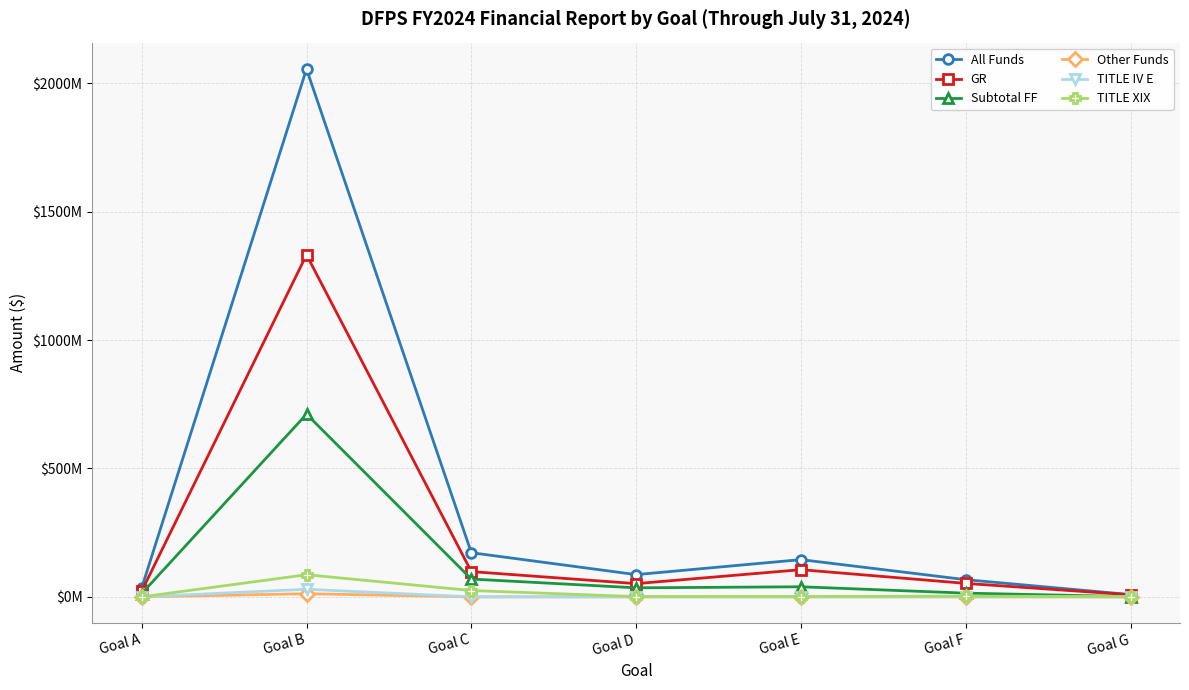

Does the chart display data point markers on the line(s)?

Yes